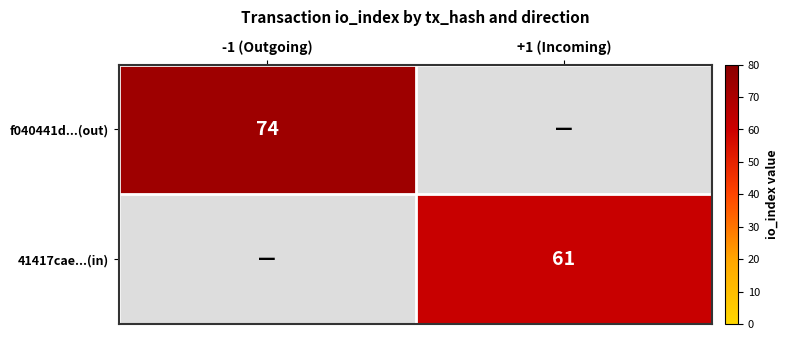

True or false: 41417cae...(in) has a value of 61 at +1 (Incoming).

True